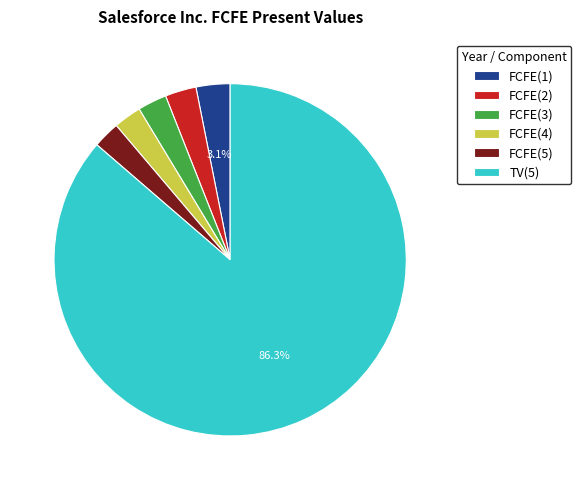

The FCFE(4) slice represents 17% of the pie. True or false?

False